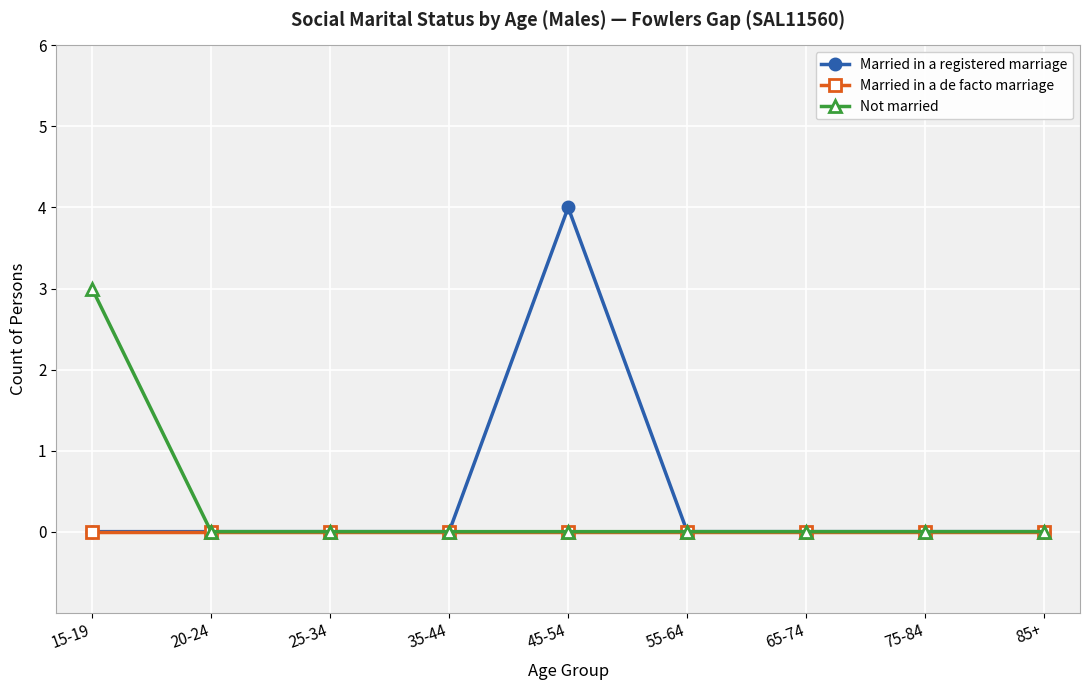

Reading left to right, extract all data points from this chart.

Married in a registered marriage: 0	0	0	0	4	0	0	0	0
Married in a de facto marriage: 0	0	0	0	0	0	0	0	0
Not married: 3	0	0	0	0	0	0	0	0